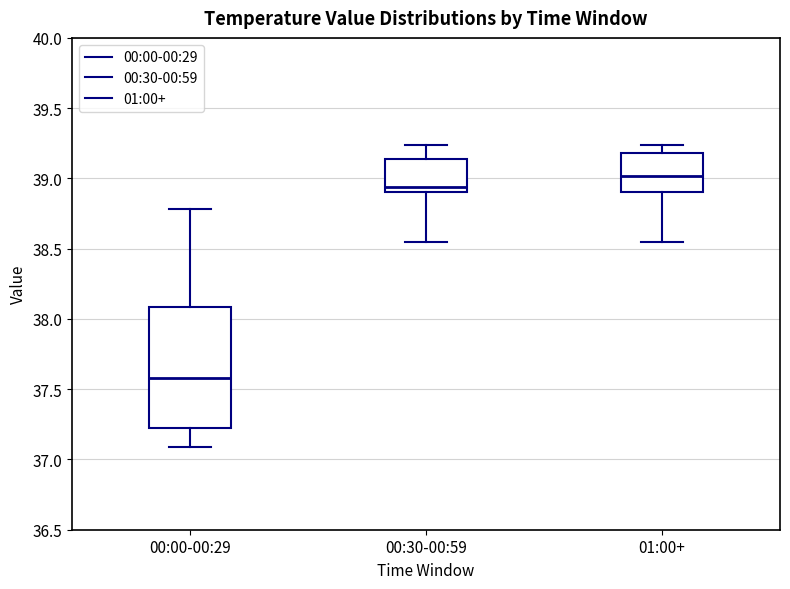

Reading left to right, transcribe this box plot: for each box, give where its median line is, the range the box spans, and where its two whiskers end, as read against the y-axis. The values are not printed on the chart, so give them approximately, as read against the axis.

00:00-00:29: median 37.60, box 37.20 to 38.10, whiskers 37.10 to 38.80
00:30-00:59: median 38.95, box 38.90 to 39.15, whiskers 38.55 to 39.25
01:00+: median 39.00, box 38.90 to 39.20, whiskers 38.55 to 39.25